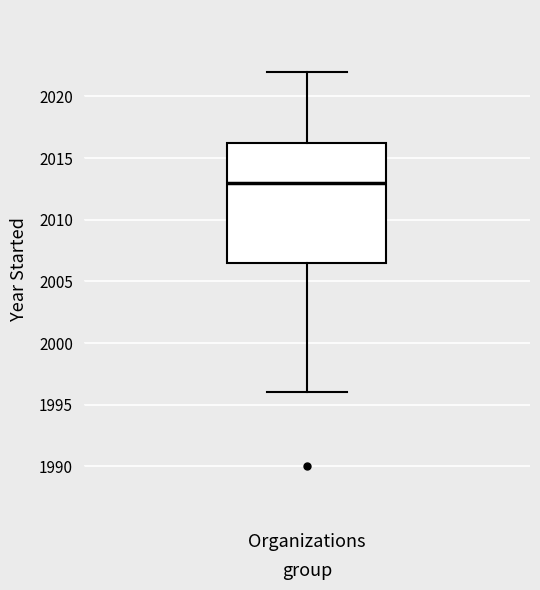

Where is the lower edge of the box for Organizations on the y-axis? The values are not printed on the chart, so give them approximately, as read against the axis.

2006.5